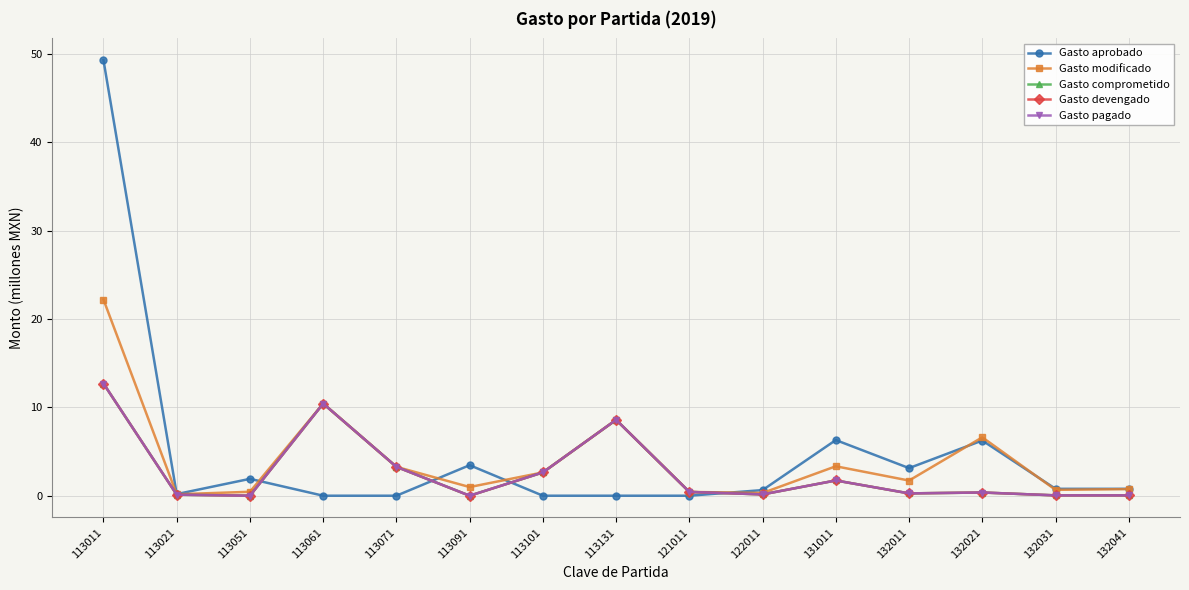

What is the difference between the Gasto devengado values at 122011 and 113091?

0.1